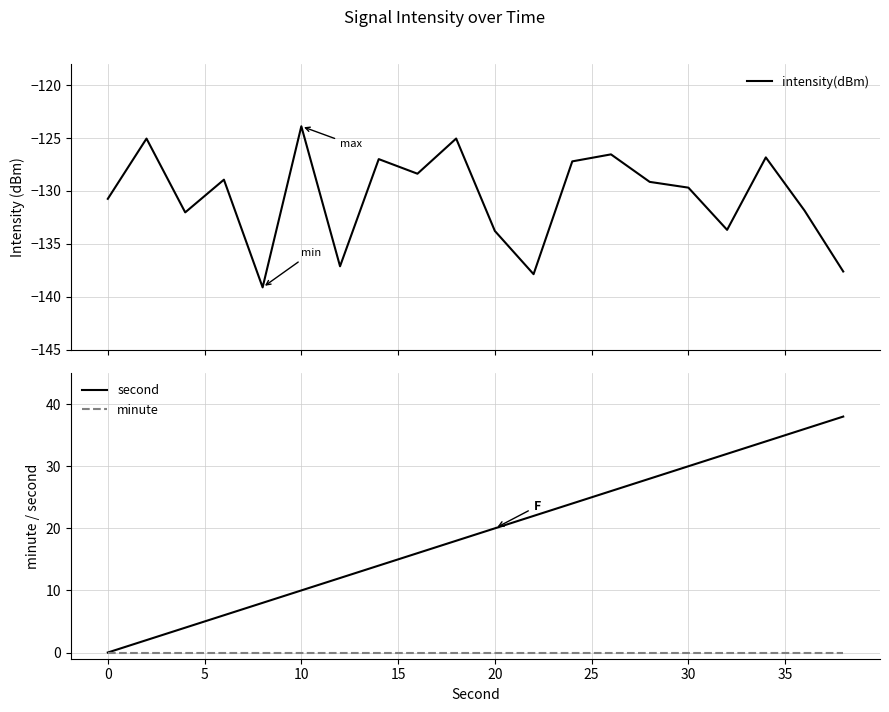

What is the highest value of the intensity(dBm) series?

-123.9